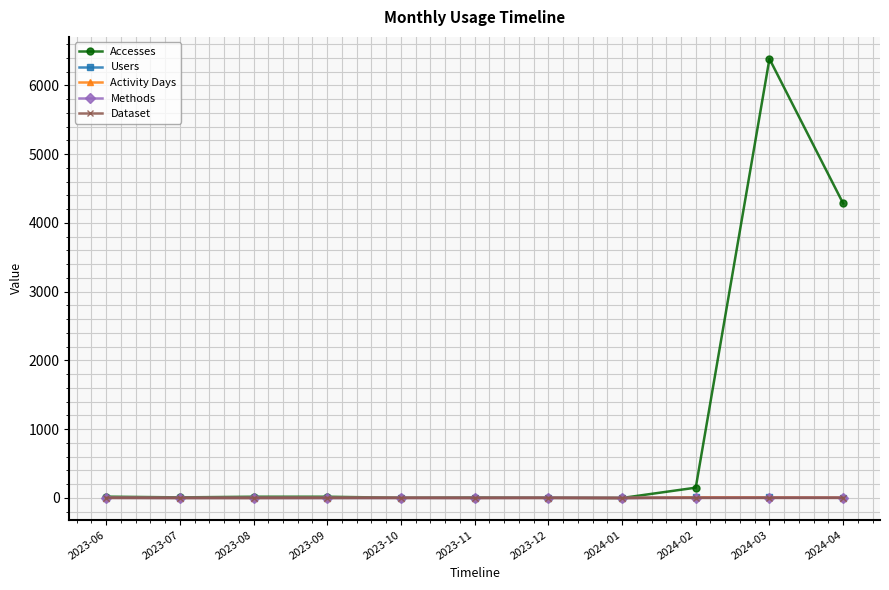

What position from the right is 2023-08?

9